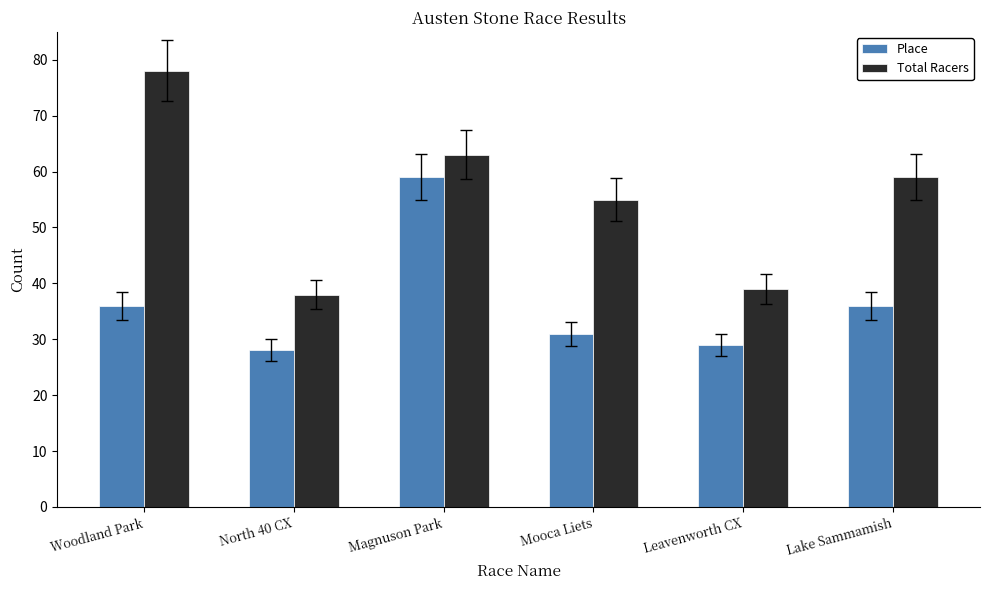

Which series has the largest range (max minus min)?

Total Racers